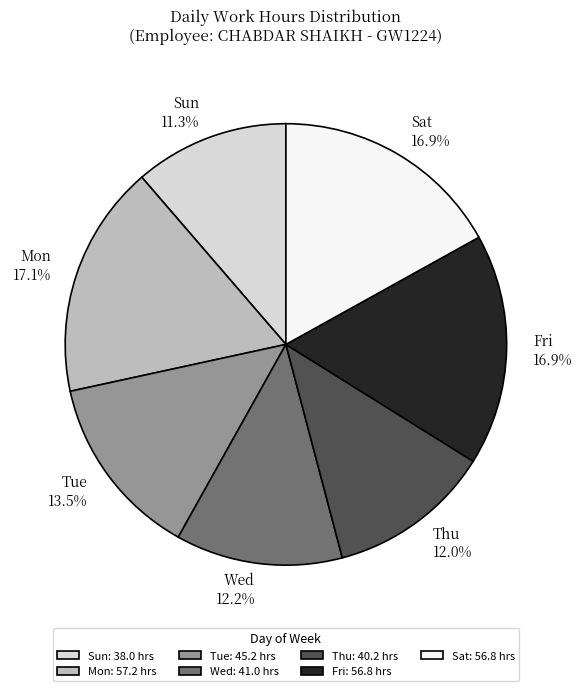

Which has a higher value, Mon or Thu?

Mon